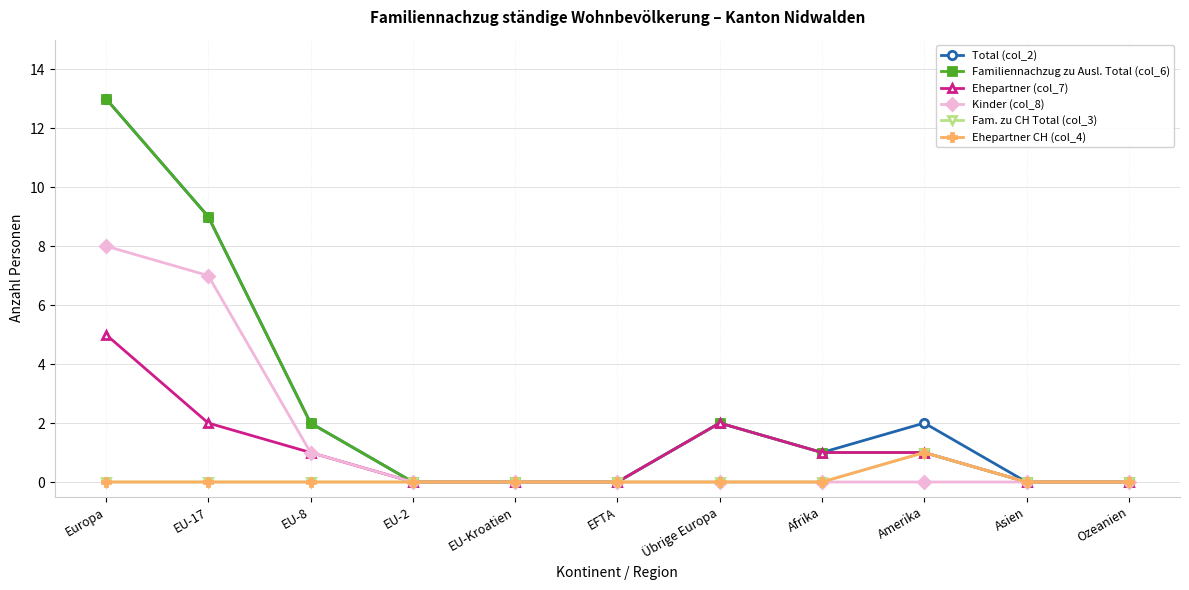

Does the chart have visible grid lines?

Yes